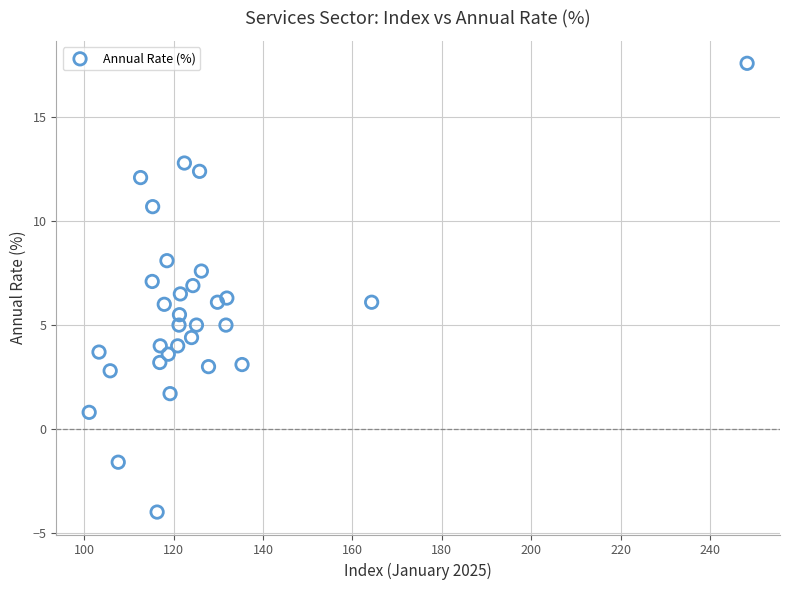

What is the range of X values (max minus min)?

147.2